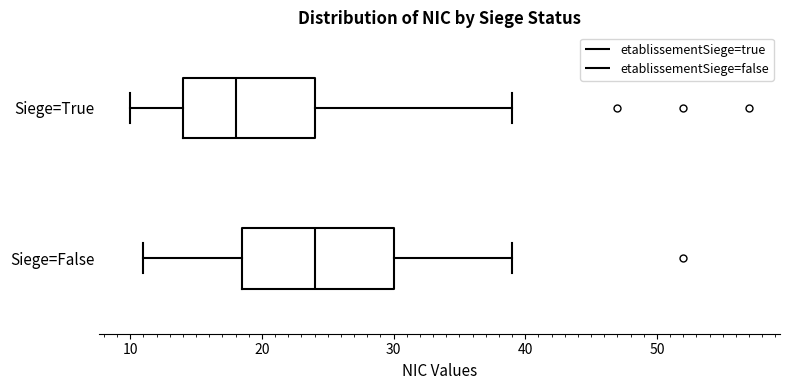

Where does the right whisker of the box for Siege=False end on the x-axis? The values are not printed on the chart, so give them approximately, as read against the axis.

39